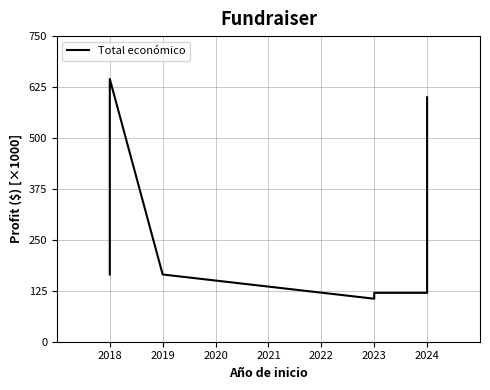

Does the chart have visible grid lines?

Yes